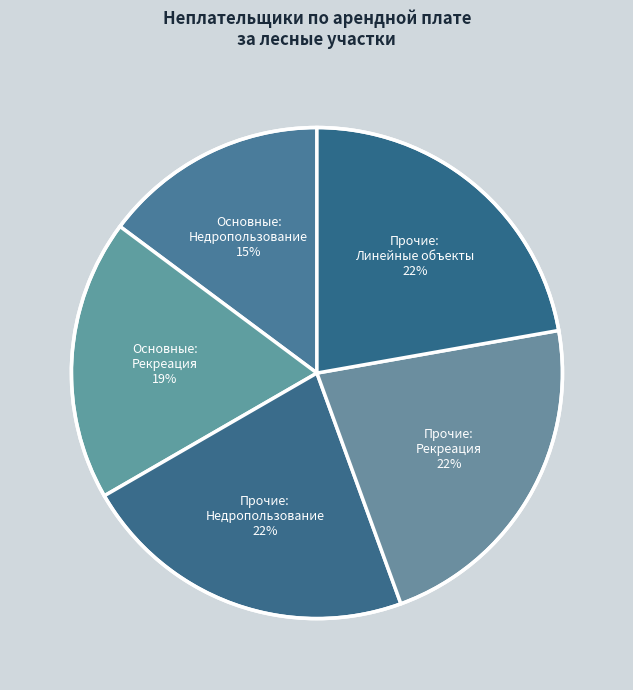

How many slices are in this pie chart?

5